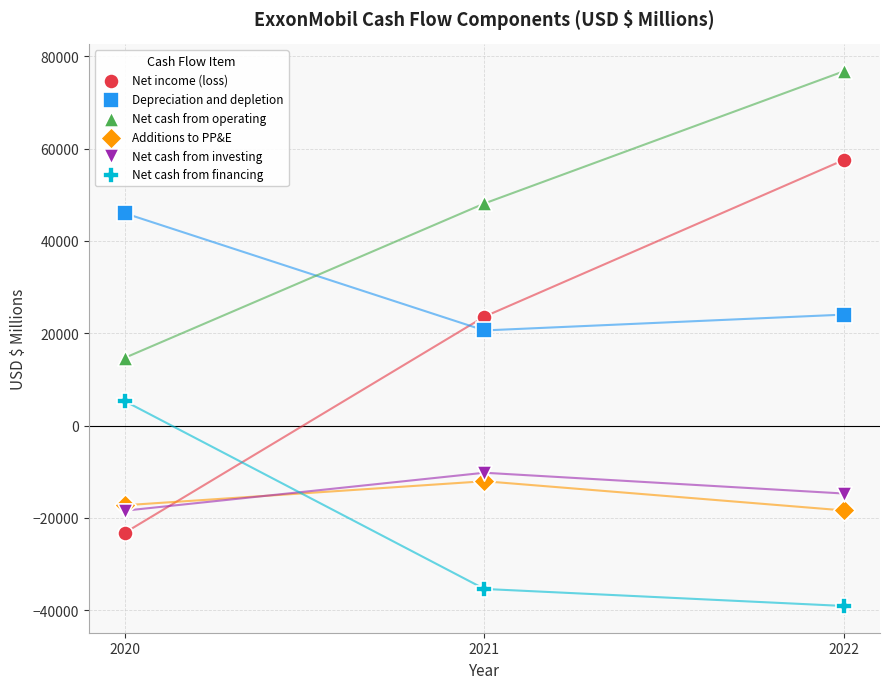

What are all the series names shown in the legend?

Net income (loss), Depreciation and depletion, Net cash from operating, Additions to PP&E, Net cash from investing, Net cash from financing